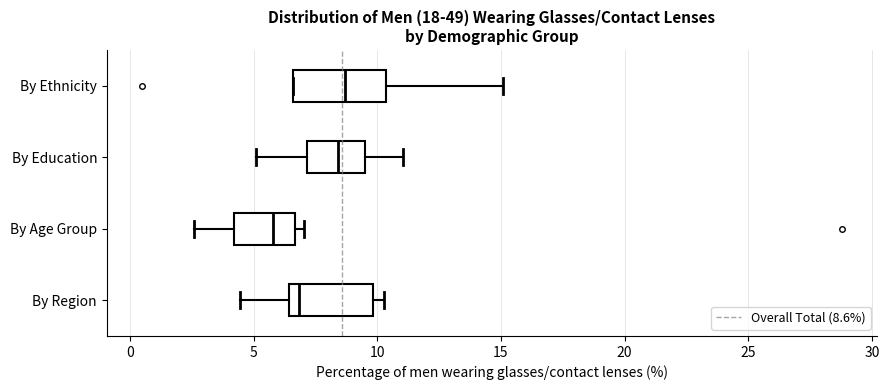

Reading bottom to top, read every box against the x-axis: the position of its median line, the range the box covers, and the ends of its whiskers. The values are not printed on the chart, so give them approximately, as read against the axis.

By Region: median 7.0, box 6.5 to 10.0, whiskers 4.5 to 10.5
By Age Group: median 6.0, box 4.0 to 6.5, whiskers 2.5 to 7.0
By Education: median 8.5, box 7.0 to 9.5, whiskers 5.0 to 11.0
By Ethnicity: median 8.5, box 6.5 to 10.5, whiskers 6.5 to 15.0